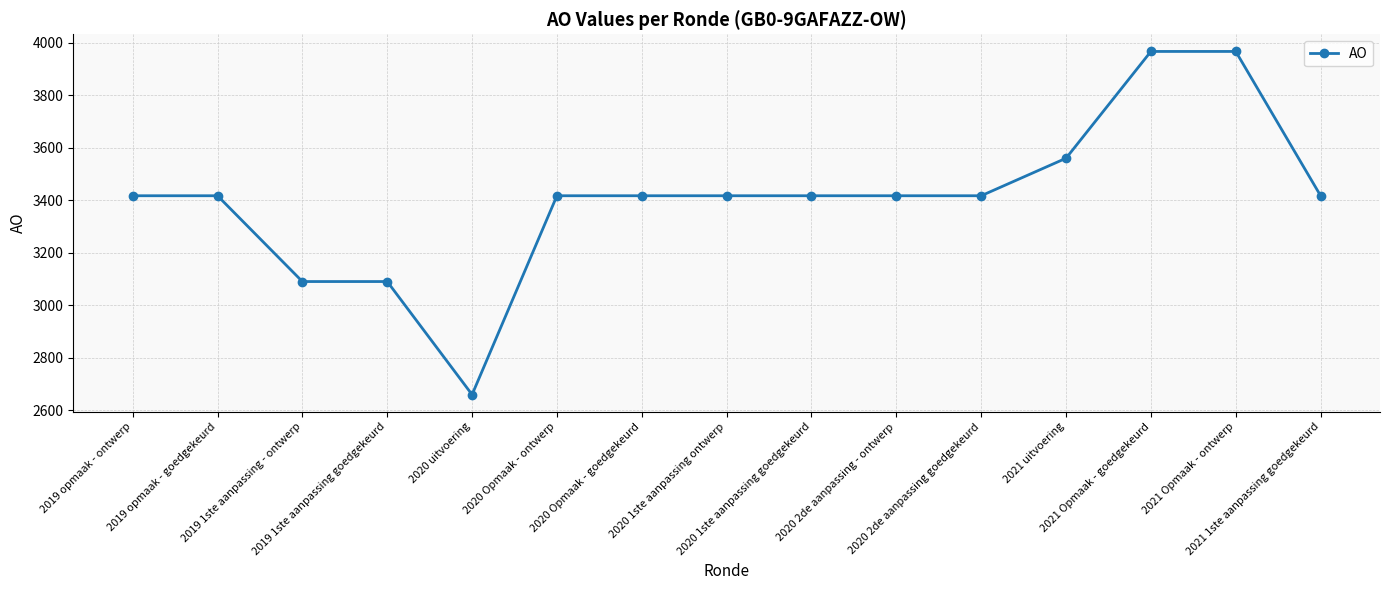

The value at 2021 1ste aanpassing goedgekeurd is 2187. True or false?

False